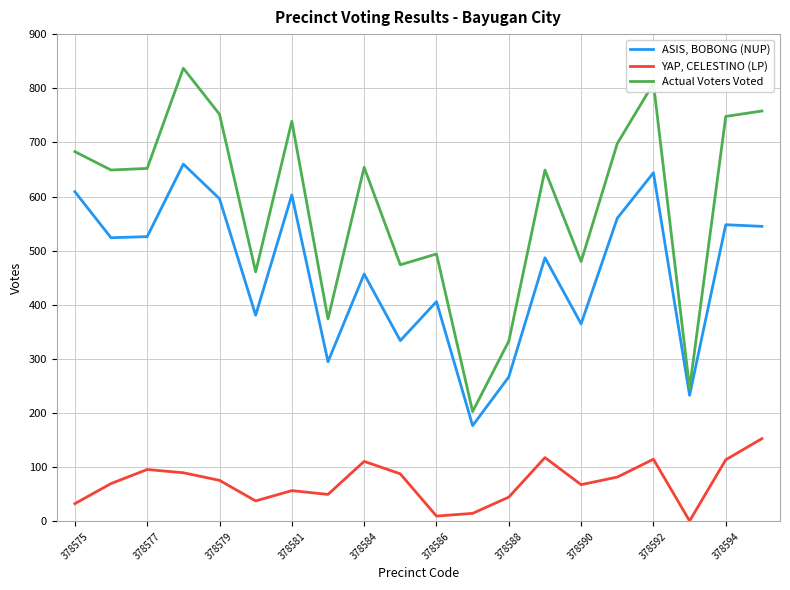

True or false: YAP, CELESTINO (LP) and Actual Voters Voted intersect in this chart.

False